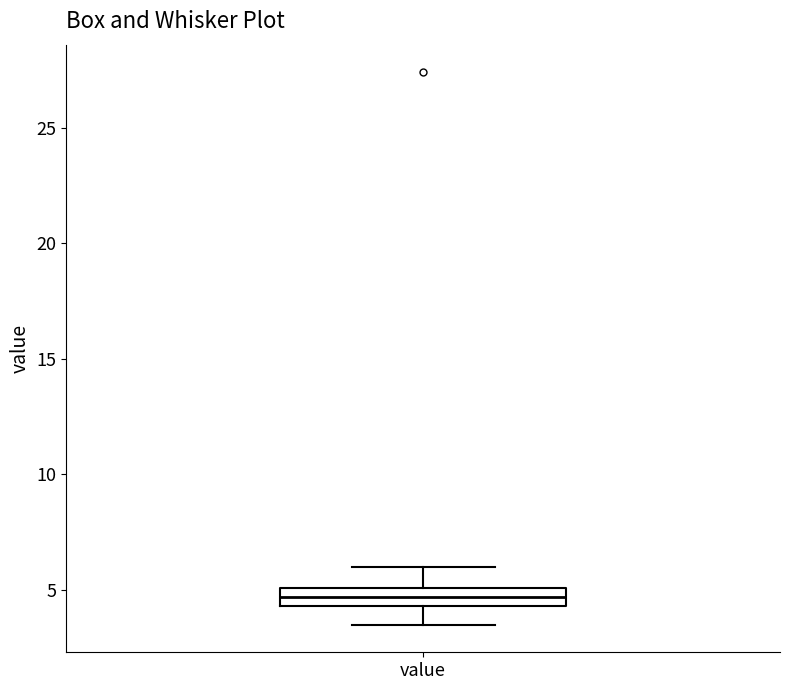

Transcribe this box plot: give where the median line is, the range the box spans, and where the two whiskers end, as read against the y-axis. The values are not printed on the chart, so give them approximately, as read against the axis.

median 4.5 (inside the box), box 4.5 to 5.0, whiskers 3.5 to 6.0